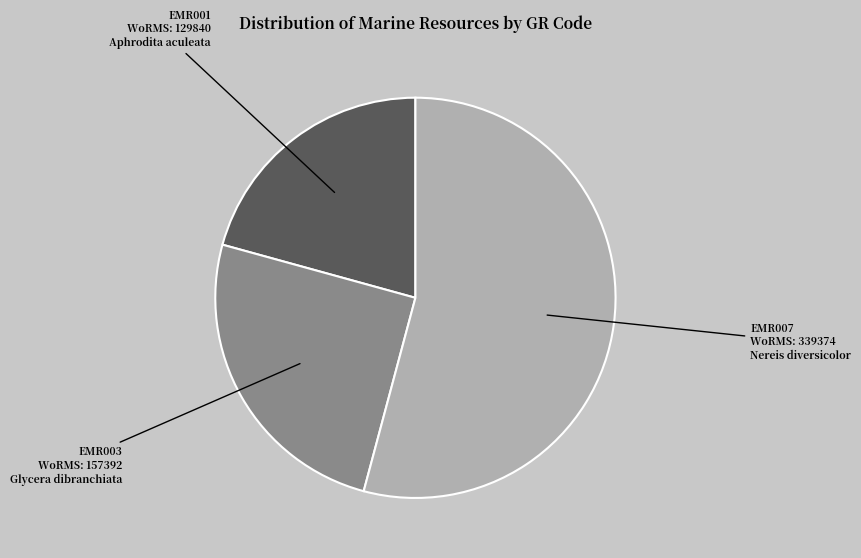

Combined, do EMR001 and EMR003 account for over 50%?

No